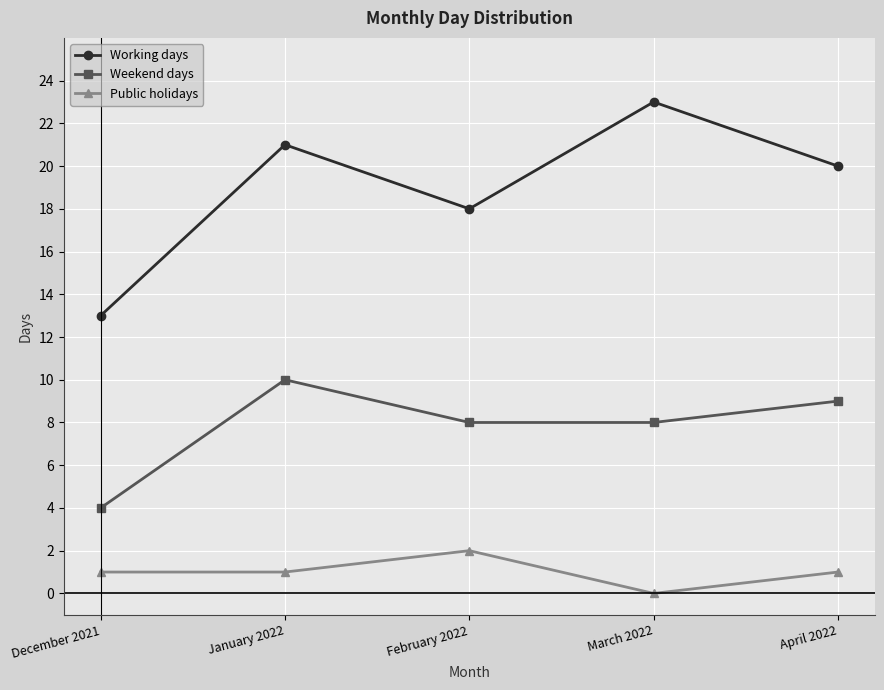

Which series has the largest total across all categories?

Working days